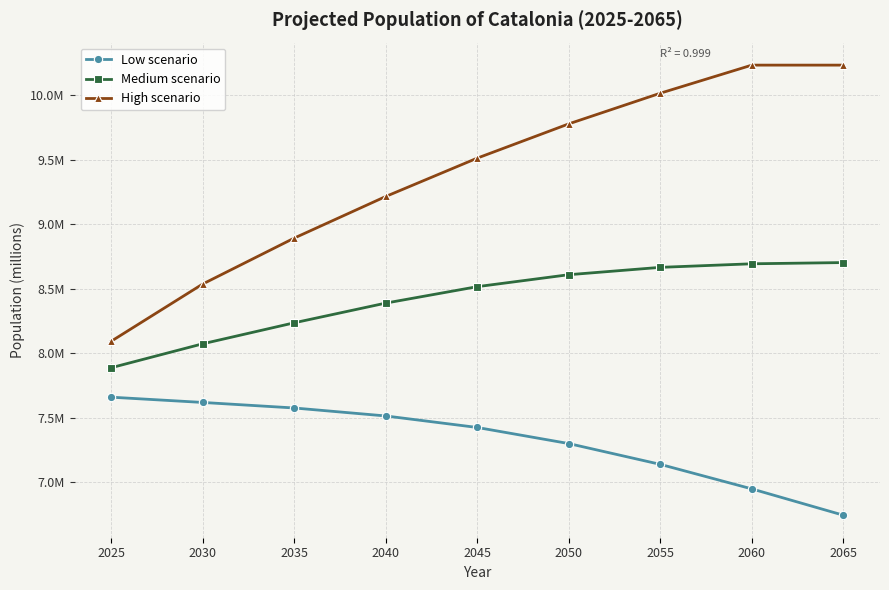

Is this an area chart (filled region under the line)?

No